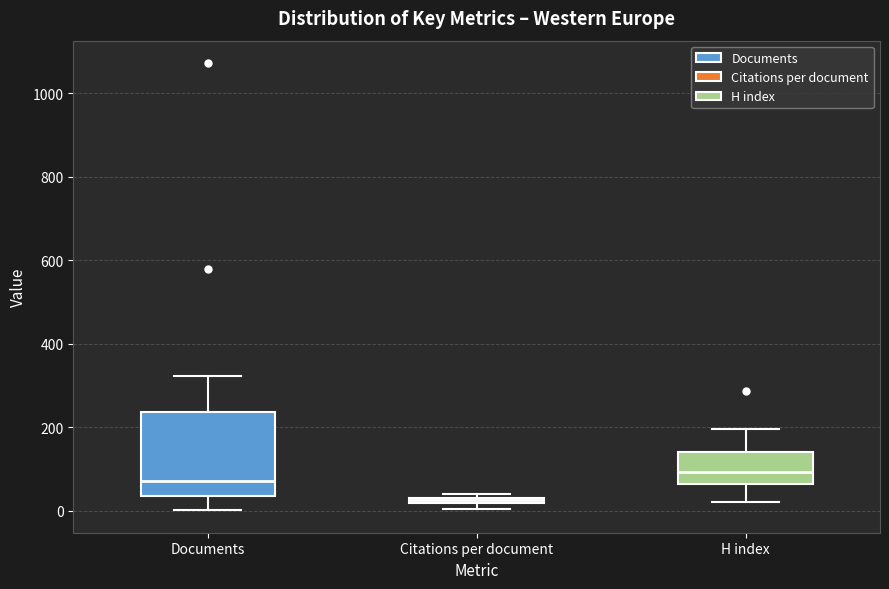

Which box has the highest median line?

H index